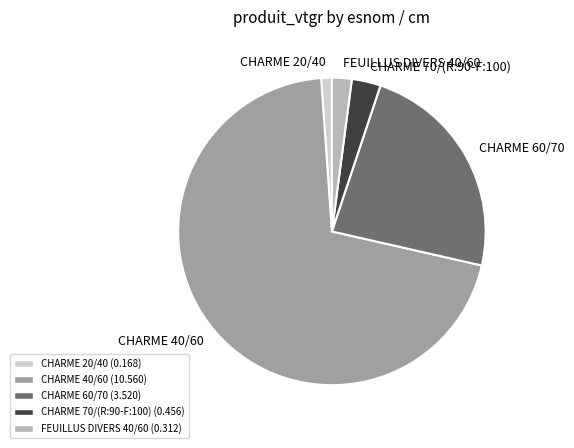

What is the smallest slice in the pie chart?

CHARME 20/40